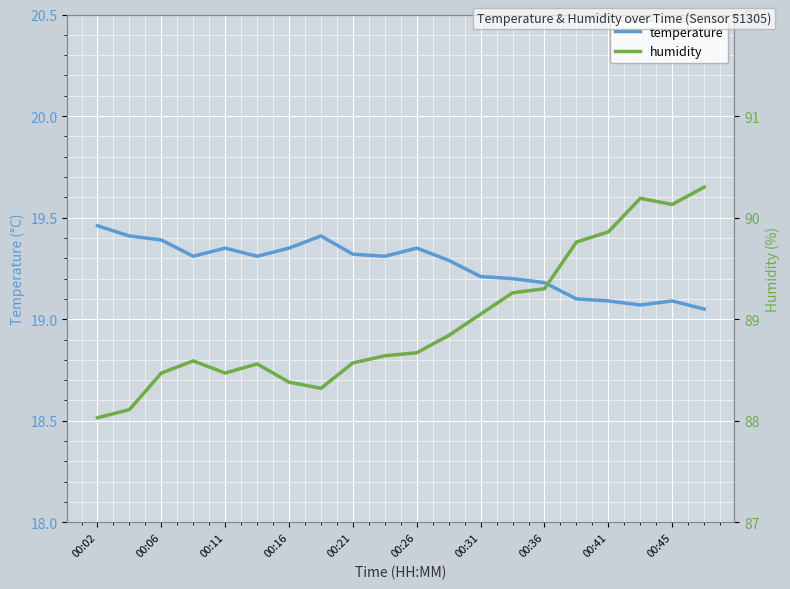

True or false: humidity and temperature intersect in this chart.

False